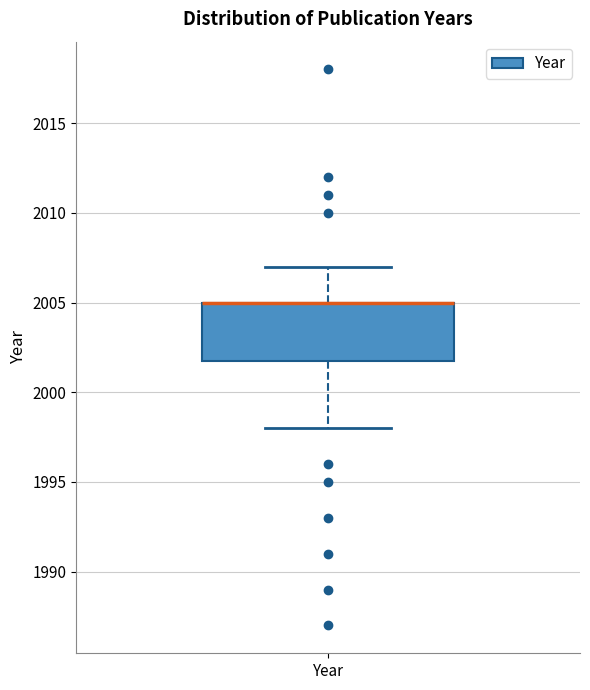

Where is the lower edge of the box for Year on the y-axis? The values are not printed on the chart, so give them approximately, as read against the axis.

2002